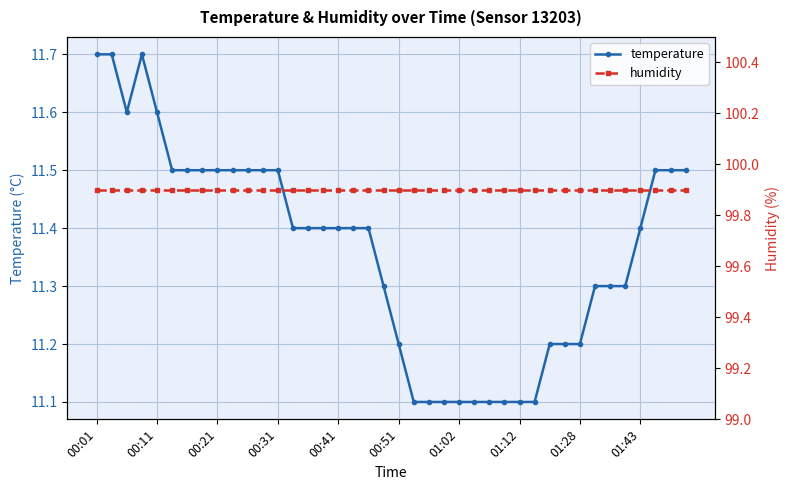

What is the maximum value for temperature?

11.7